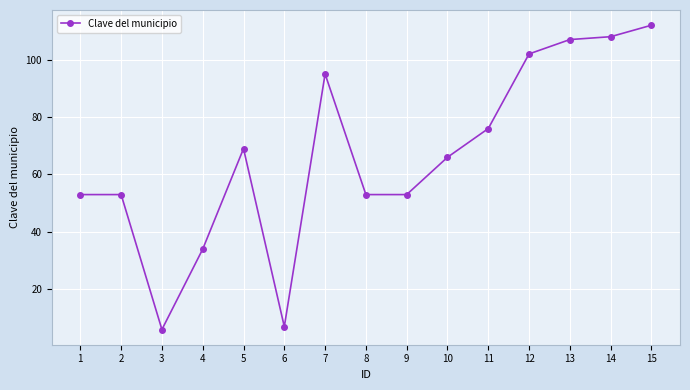

What is the value of the 15th point from the left?

112